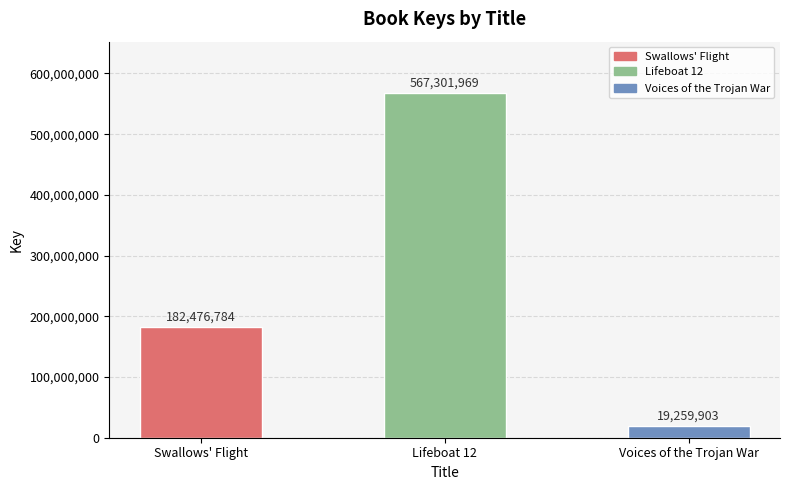

Reading left to right, list all the values displayed in this chart.

182476784	567301969	19259903